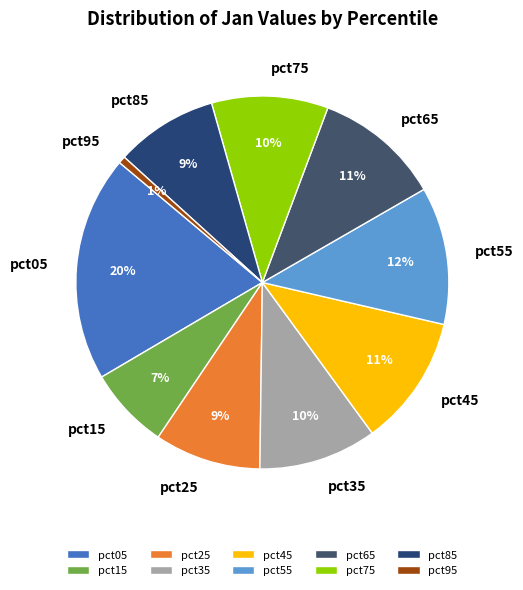

What is the largest slice in the pie chart?

pct05